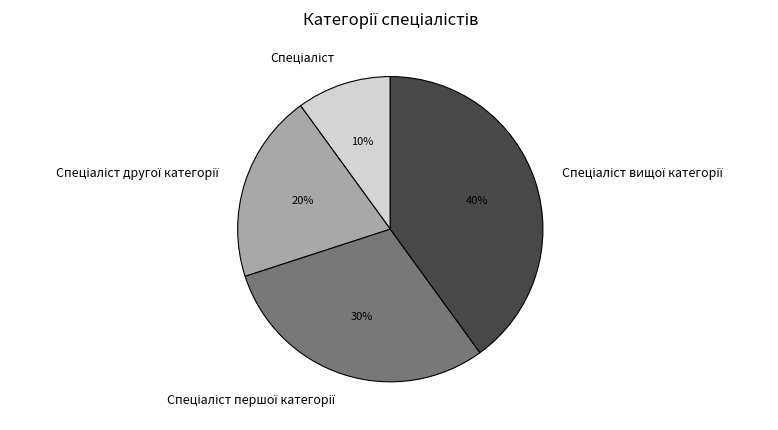

How many slices are in this pie chart?

4